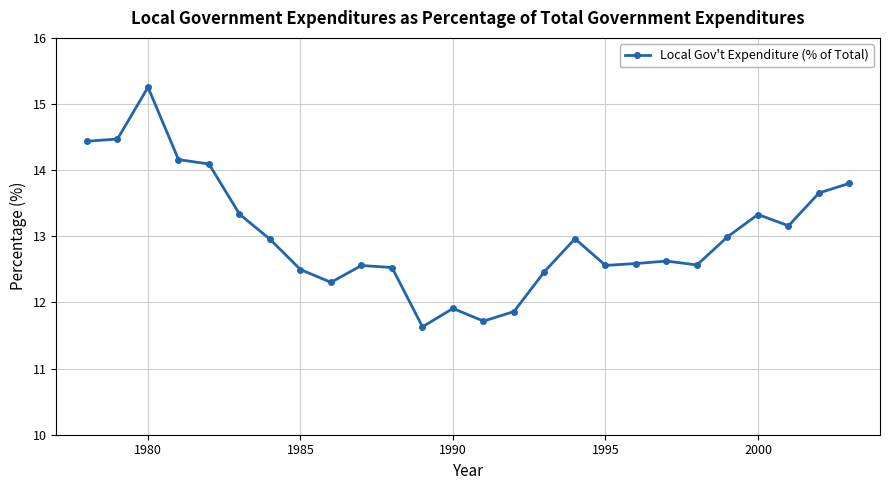

True or false: the data has more than 1 interior local peaks.

True